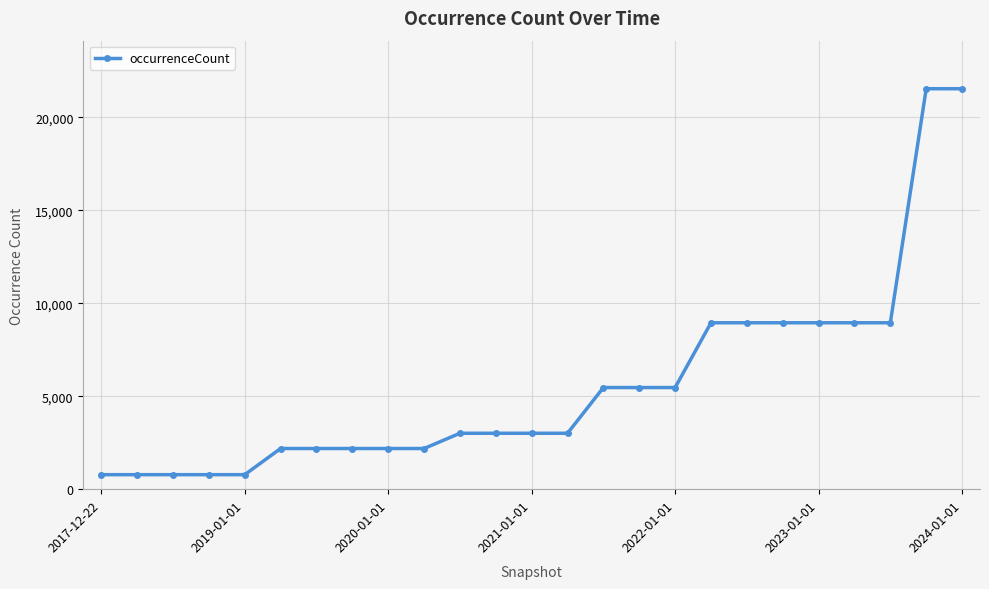

What is the value of the 12th point from the left?

3009